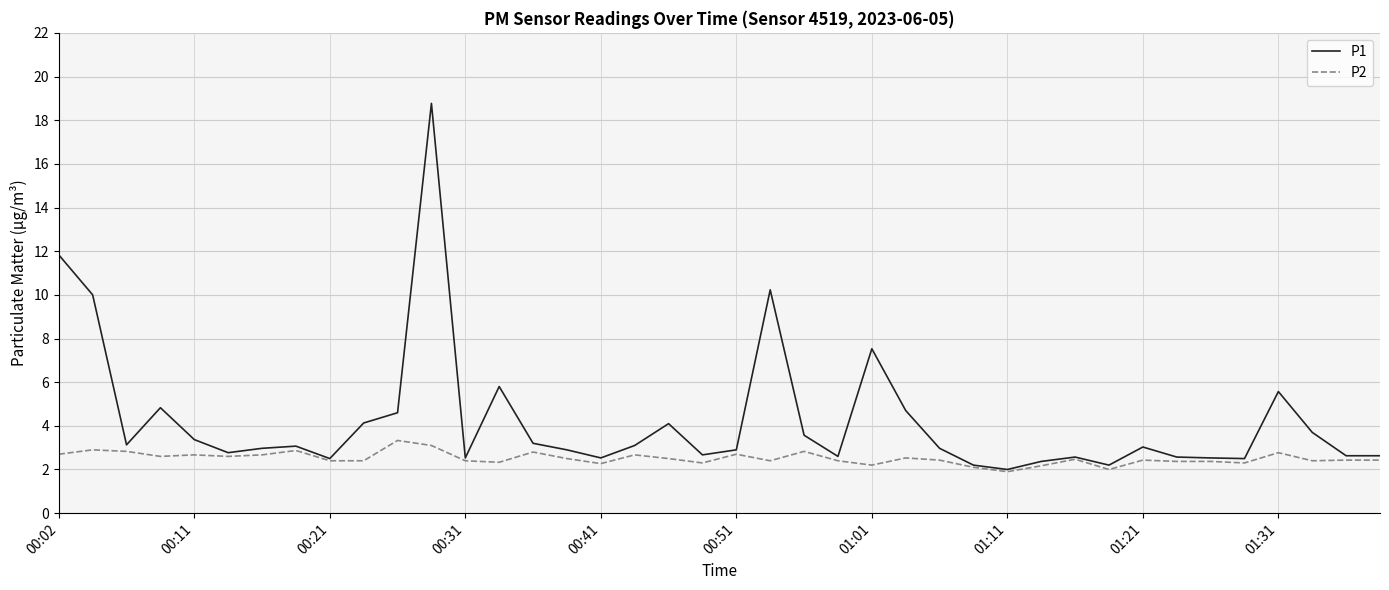

List the series in order of their peak value, lowest first.

P2, P1